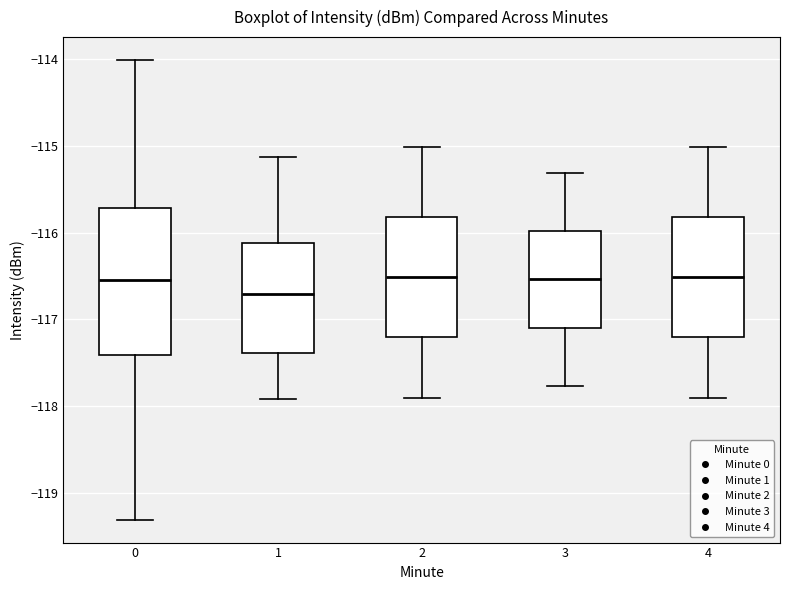

Reading left to right, transcribe this box plot: for each box, give where its median line is, the range the box spans, and where its two whiskers end, as read against the y-axis. The values are not printed on the chart, so give them approximately, as read against the axis.

0: median -116.5, box -117.4 to -115.7, whiskers -119.3 to -114.0
1: median -116.7, box -117.4 to -116.1, whiskers -117.9 to -115.1
2: median -116.5, box -117.2 to -115.8, whiskers -117.9 to -115.0
3: median -116.5, box -117.1 to -116.0, whiskers -117.8 to -115.3
4: median -116.5, box -117.2 to -115.8, whiskers -117.9 to -115.0